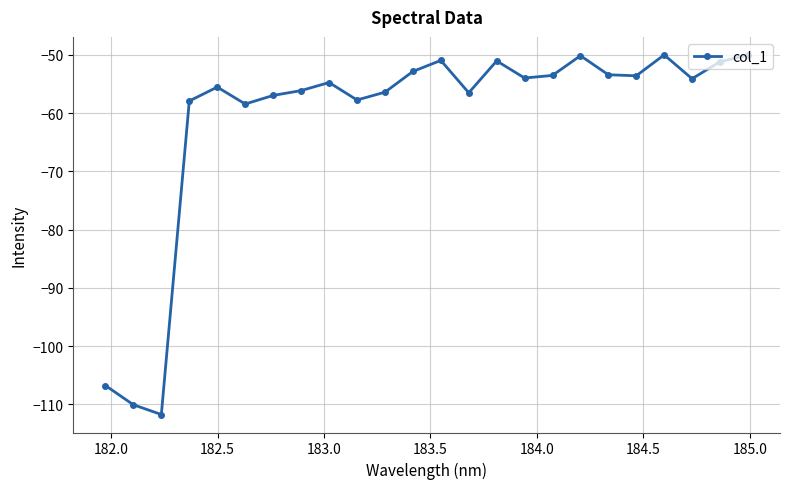

True or false: the data has more than 0 interior local peaks.

True